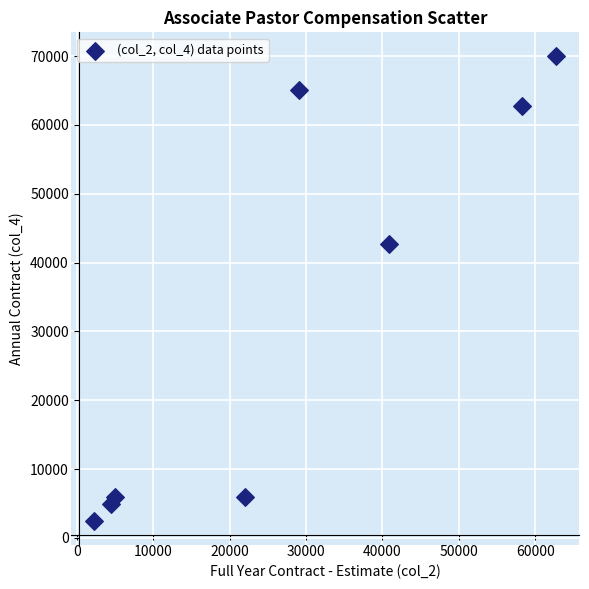

What Y value in the scatter plot is closest to 36233?

42687